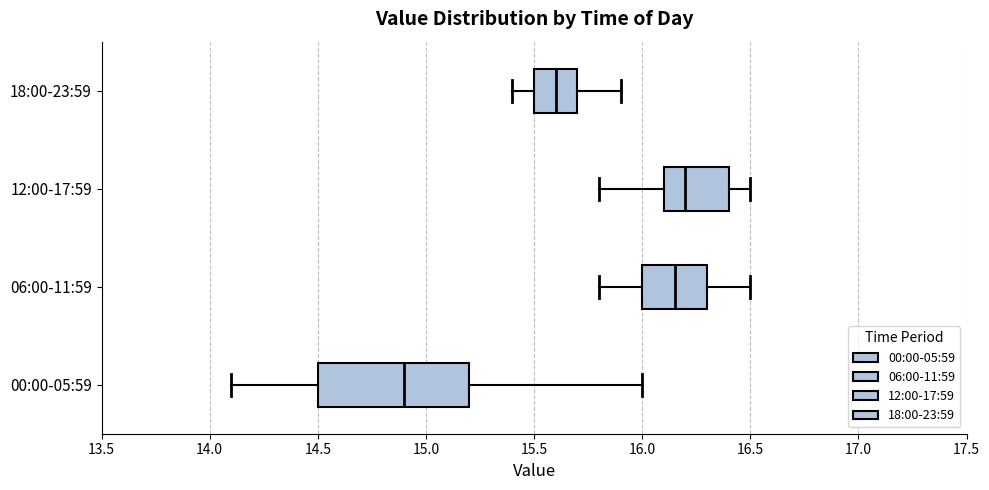

Which box is the widest, from its left edge to its right edge?

00:00-05:59